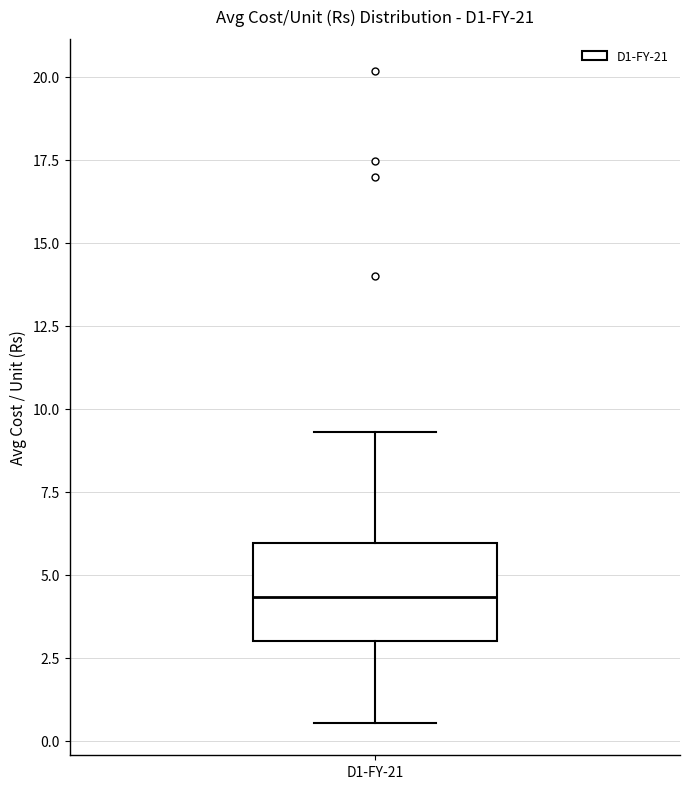

Read this box plot against the y-axis: the position of the median line, the range covered by the box, and the ends of both whiskers. The values are not printed on the chart, so give them approximately, as read against the axis.

median 4.5, box 3.0 to 6.0, whiskers 0.5 to 9.5